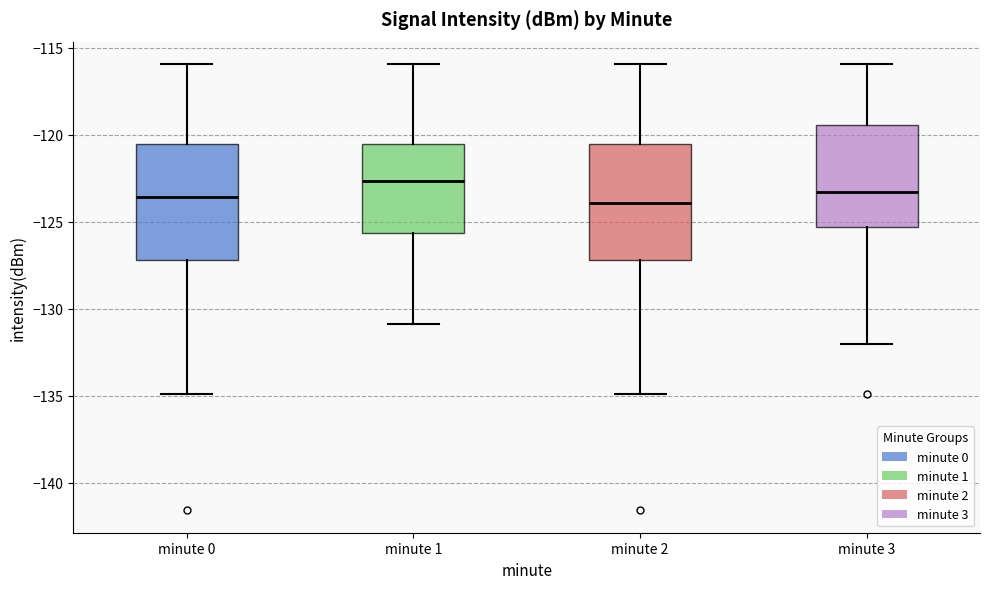

Where does the lower whisker of the box for minute 3 end on the y-axis? The values are not printed on the chart, so give them approximately, as read against the axis.

-132.0